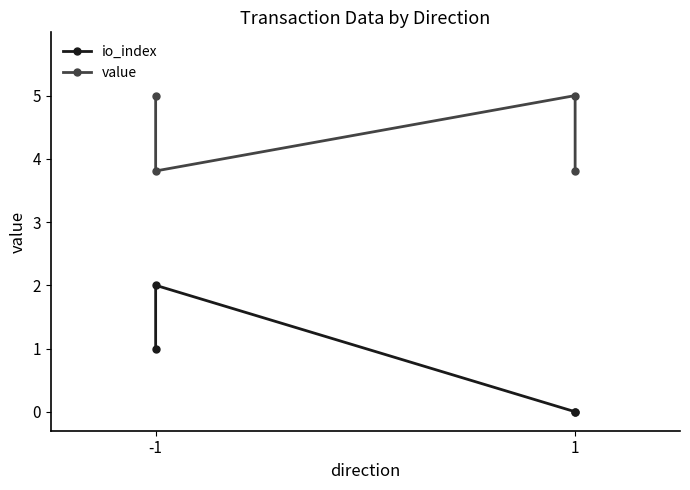

How many data points in io_index are above 1?

1